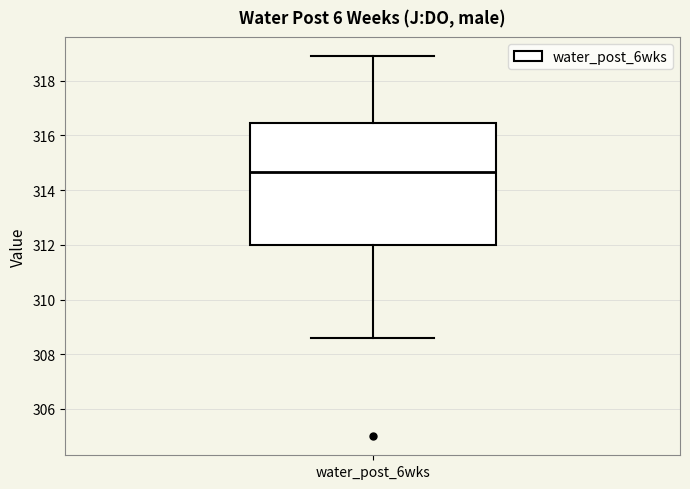

Read this box plot against the y-axis: the position of the median line, the range covered by the box, and the ends of both whiskers. The values are not printed on the chart, so give them approximately, as read against the axis.

median 314.6, box 312.0 to 316.4, whiskers 308.6 to 319.0